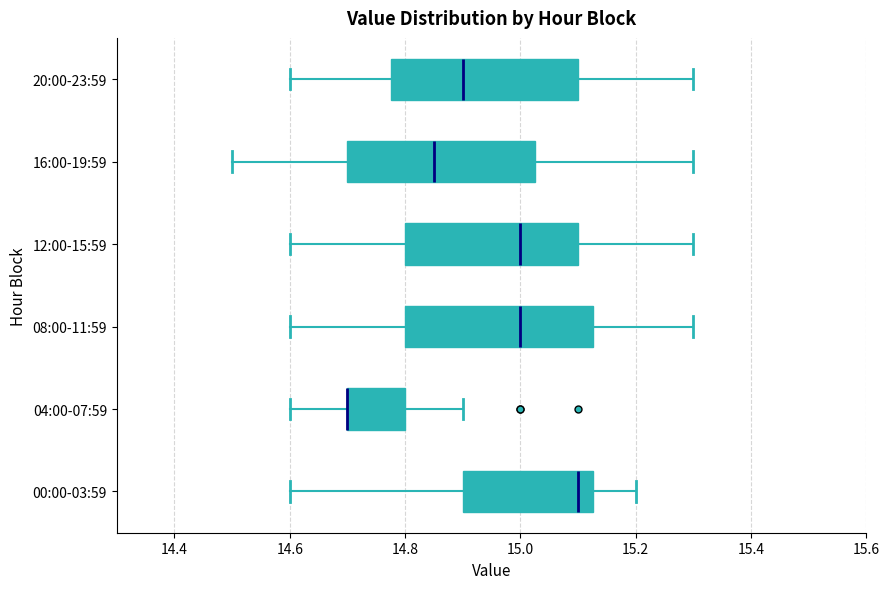

Reading bottom to top, transcribe this box plot: for each box, give where its median line is, the range the box spans, and where its two whiskers end, as read against the x-axis. The values are not printed on the chart, so give them approximately, as read against the axis.

00:00-03:59: median 15.10, box 14.90 to 15.12, whiskers 14.60 to 15.20
04:00-07:59: median 14.70 (drawn on the box's left edge), box 14.70 to 14.80, whiskers 14.60 to 14.90
08:00-11:59: median 15.00, box 14.80 to 15.12, whiskers 14.60 to 15.30
12:00-15:59: median 15.00, box 14.80 to 15.10, whiskers 14.60 to 15.30
16:00-19:59: median 14.86, box 14.70 to 15.02, whiskers 14.50 to 15.30
20:00-23:59: median 14.90, box 14.78 to 15.10, whiskers 14.60 to 15.30